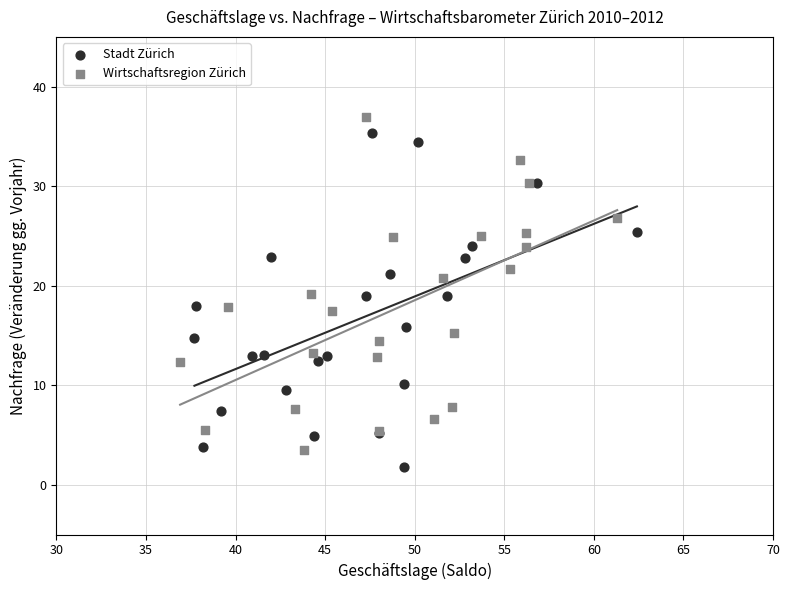

What are all the series names shown in the legend?

Stadt Zürich, Wirtschaftsregion Zürich